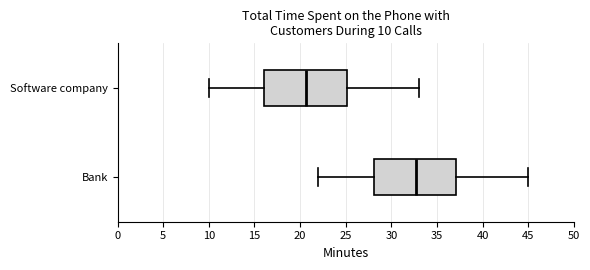

Which box's median line is the furthest to the right?

Bank